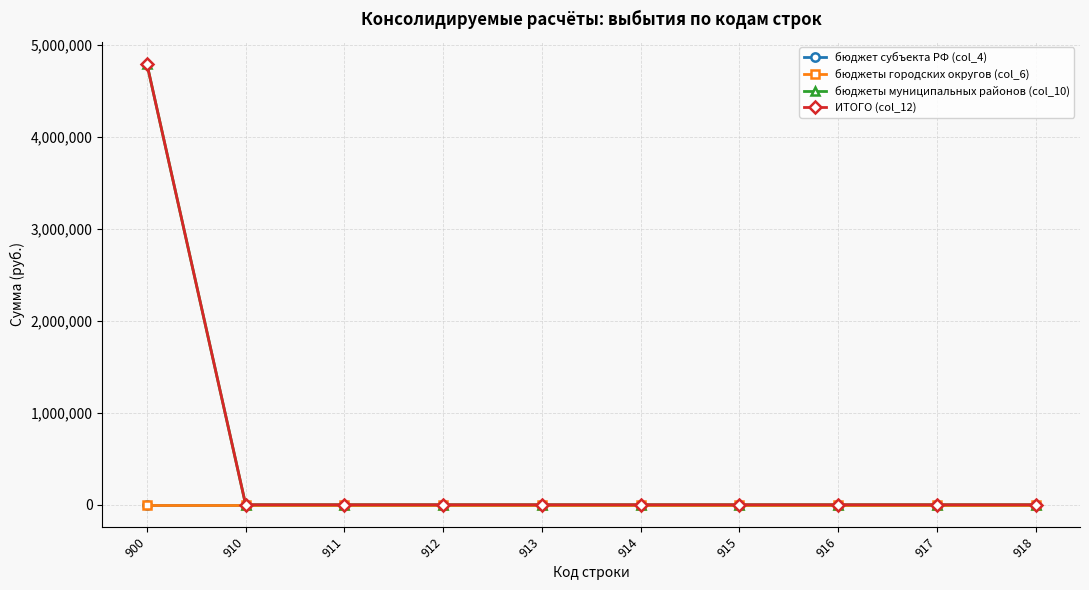

Does the chart have visible grid lines?

Yes